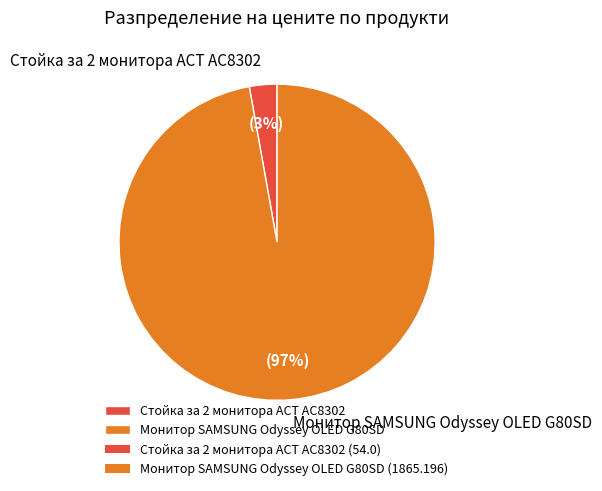

True or false: Монитор SAMSUNG Odyssey OLED G80SD accounts for 97% of the total.

True